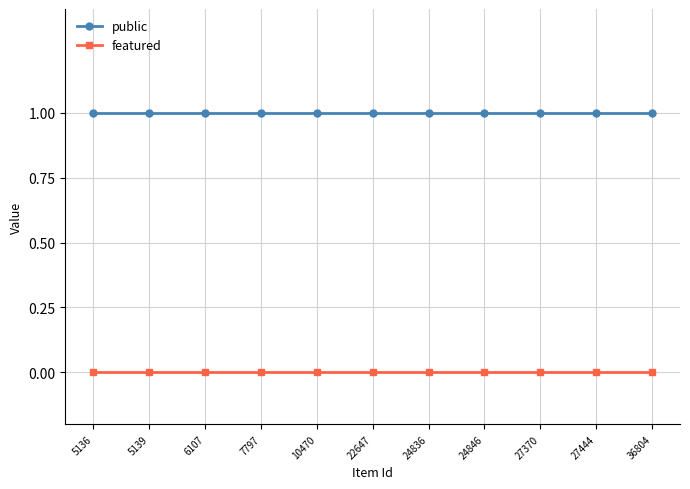

What are all the series names shown in the legend?

public, featured